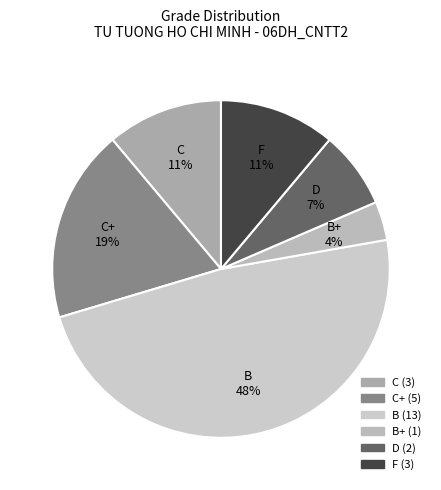

How many slices are in this pie chart?

6